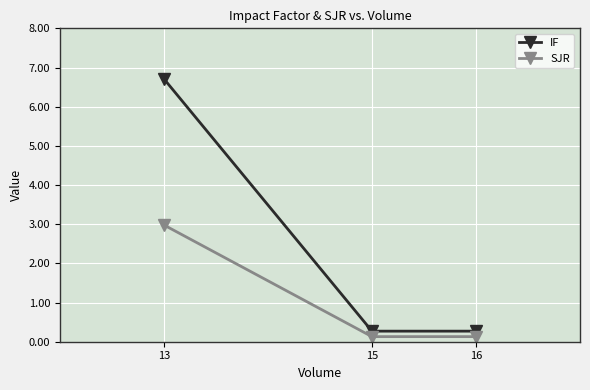

Is the value of IF at 13 greater than the value of SJR at 16?

Yes